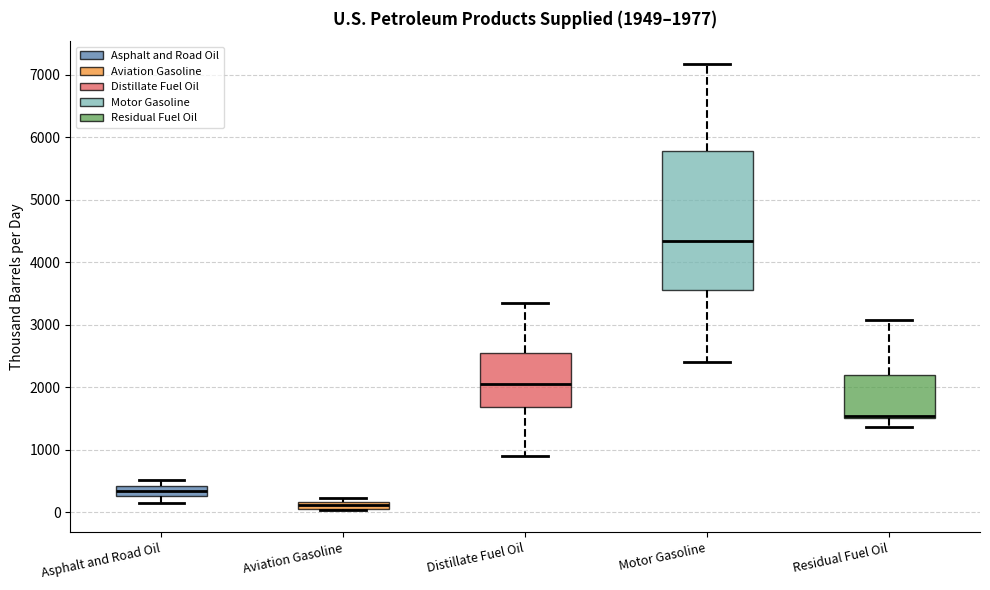

Which box is the tallest, from its lower edge to its upper edge?

Motor Gasoline